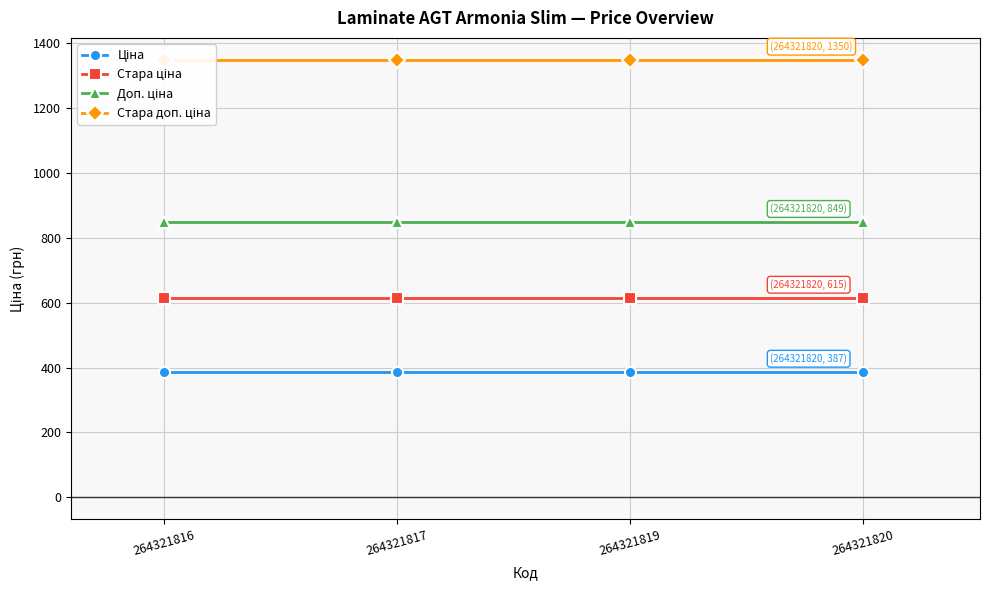

True or false: Стара ціна and Доп. ціна cross at least once.

False